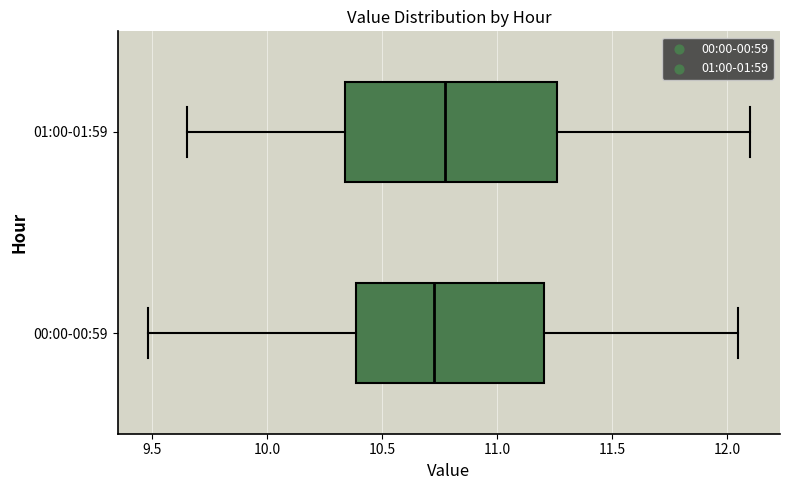

Reading bottom to top, transcribe this box plot: for each box, give where its median line is, the range the box spans, and where its two whiskers end, as read against the x-axis. The values are not printed on the chart, so give them approximately, as read against the axis.

00:00-00:59: median 10.75, box 10.40 to 11.20, whiskers 9.50 to 12.05
01:00-01:59: median 10.80, box 10.35 to 11.25, whiskers 9.65 to 12.10